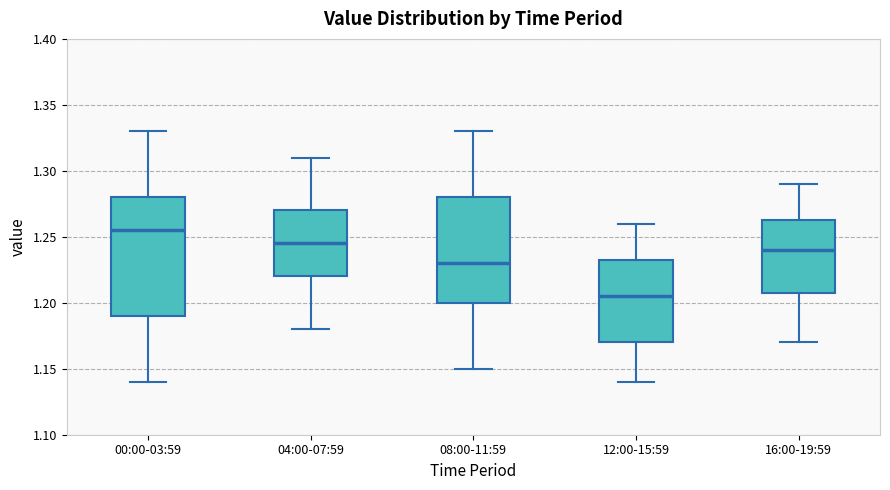

Reading left to right, transcribe this box plot: for each box, give where its median line is, the range the box spans, and where its two whiskers end, as read against the y-axis. The values are not printed on the chart, so give them approximately, as read against the axis.

00:00-03:59: median 1.255, box 1.190 to 1.280, whiskers 1.140 to 1.330
04:00-07:59: median 1.245, box 1.220 to 1.270, whiskers 1.180 to 1.310
08:00-11:59: median 1.230, box 1.200 to 1.280, whiskers 1.150 to 1.330
12:00-15:59: median 1.205, box 1.170 to 1.235, whiskers 1.140 to 1.260
16:00-19:59: median 1.240, box 1.210 to 1.265, whiskers 1.170 to 1.290